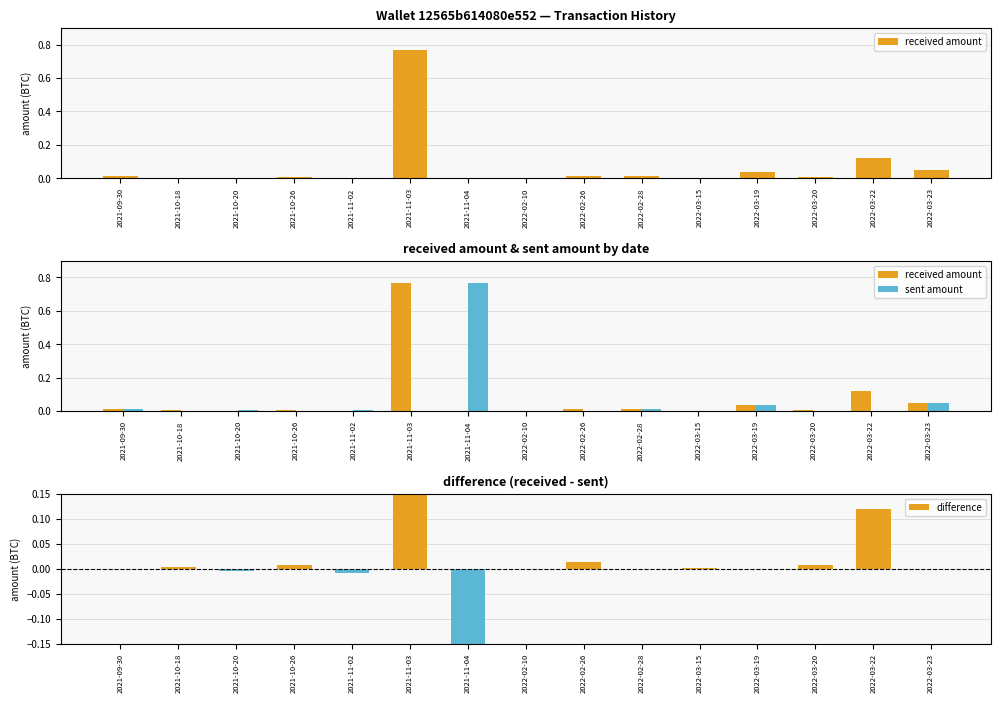

The sent amount series shows 0.0 at 2021-09-30. True or false?

False